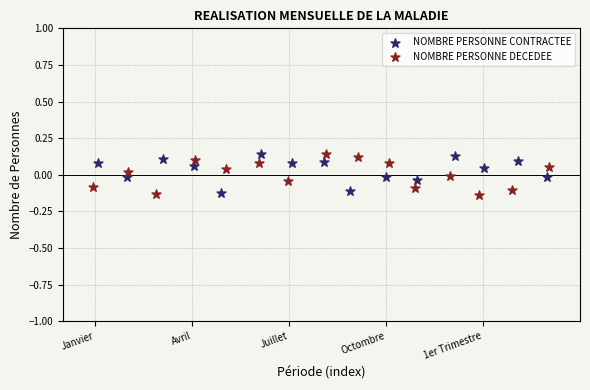

What are all the series names shown in the legend?

NOMBRE PERSONNE CONTRACTEE, NOMBRE PERSONNE DECEDEE